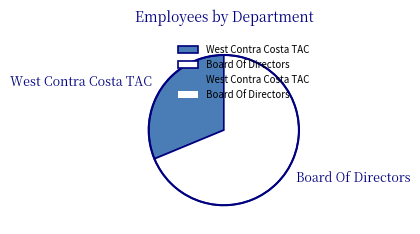

Combined, do Board Of Directors and West Contra Costa TAC account for over 50%?

Yes